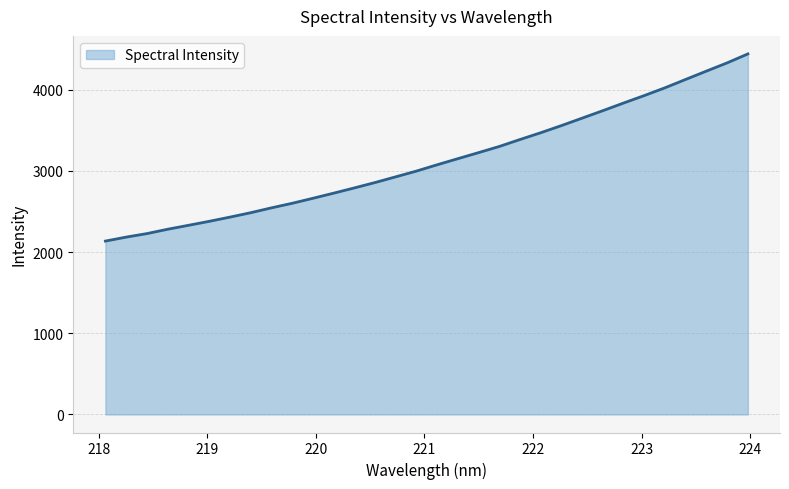

What is the minimum value shown in the chart?

2135.3